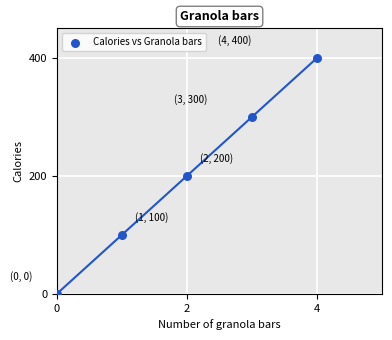

What is the average Y value?

200